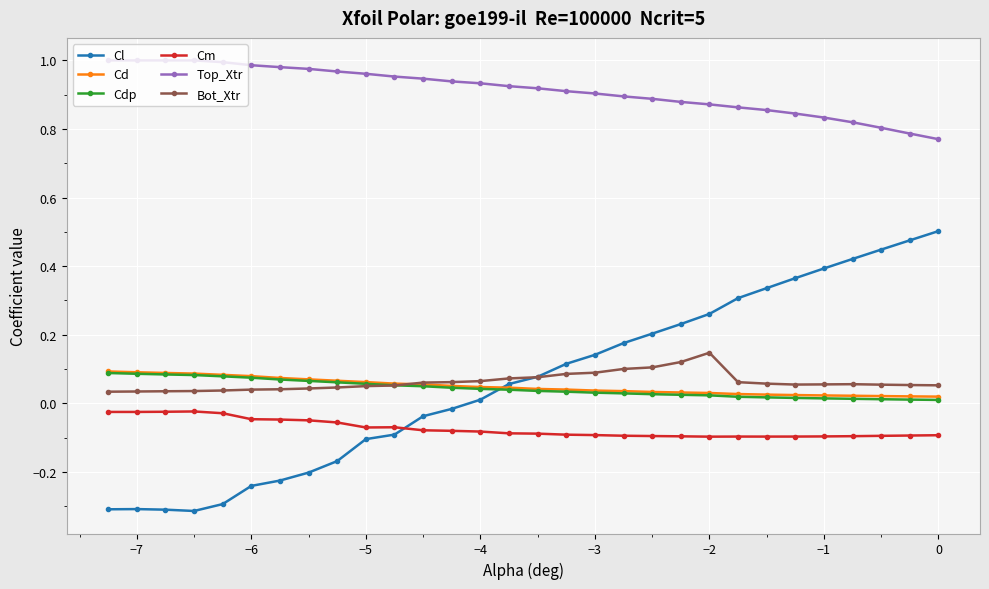

Which series has the largest total across all categories?

Top_Xtr